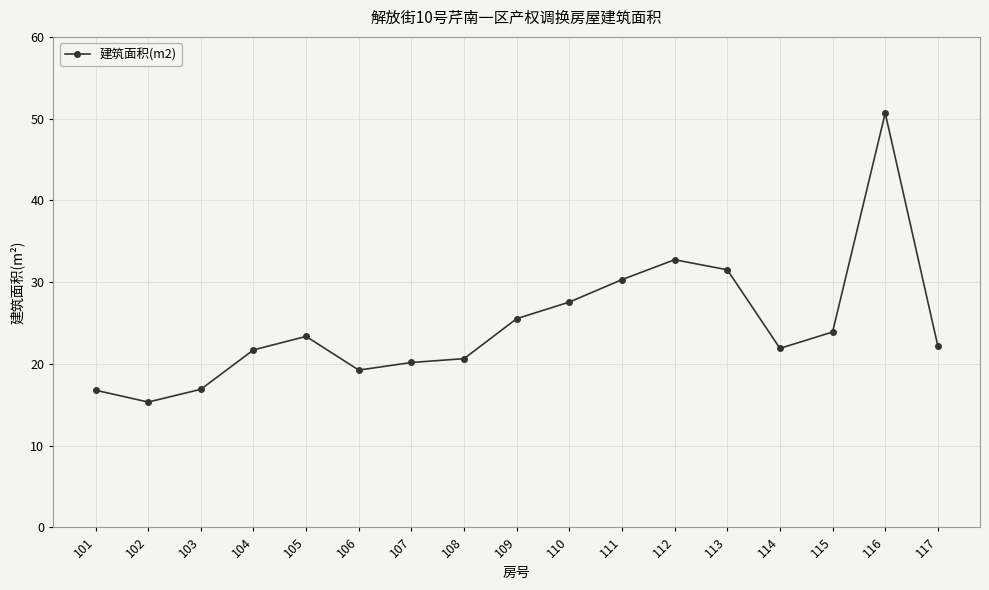

At which label is the value closest to 33?

112